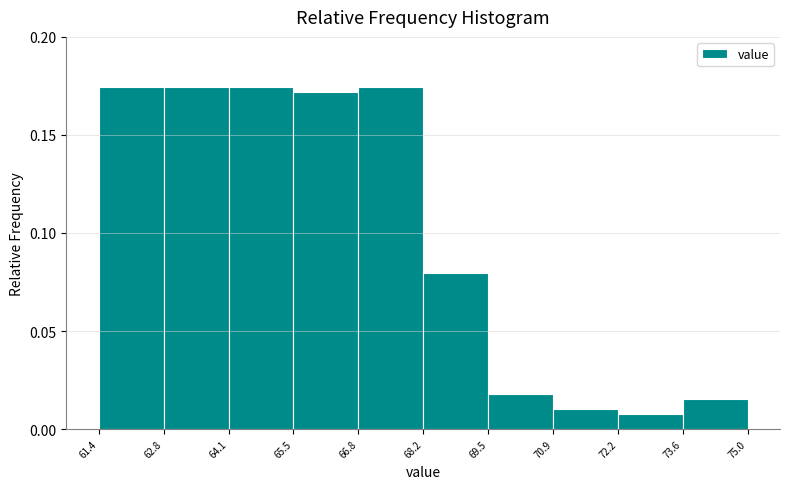

Reading left to right, transcribe this chart: for each bar, give the range it covers on the x-axis and its height. The values are not printed on the chart, so give them approximately, as read against the axis.

61.4 to 62.8: 0.175
62.8 to 64.1: 0.175
64.1 to 65.5: 0.175
65.5 to 66.8: 0.170
66.8 to 68.2: 0.175
68.2 to 69.5: 0.080
69.5 to 70.9: 0.020
70.9 to 72.2: 0.010
72.2 to 73.6: 0.010
73.6 to 75.0: 0.015